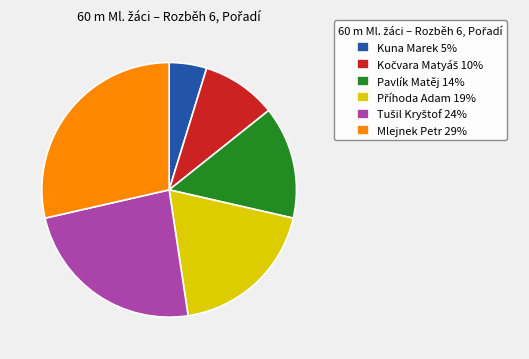

Is it true that Pavlík Matěj is 14% of the pie?

True